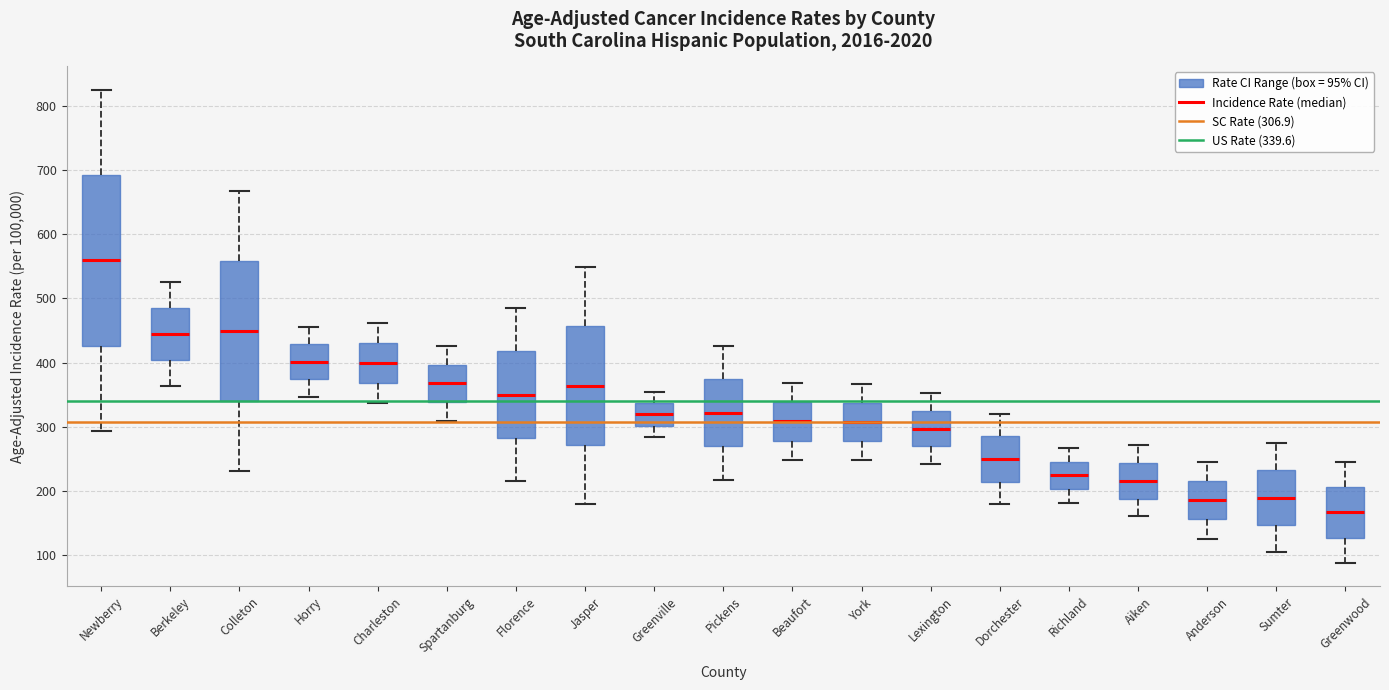

Which box's median line is the lowest?

Greenwood